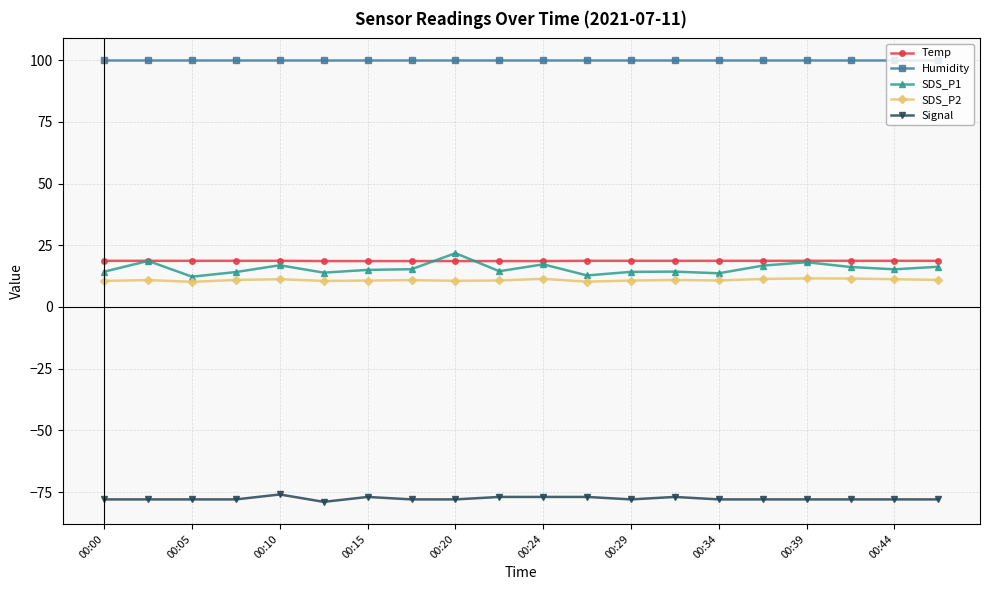

What is the greatest value displayed?

99.9